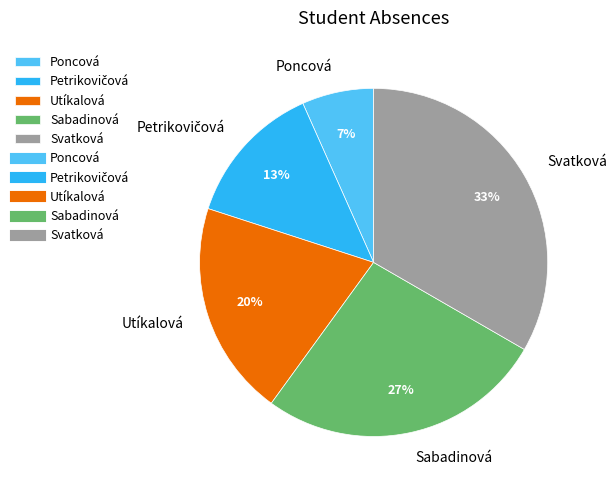

Between Poncová and Svatková, which is larger?

Svatková